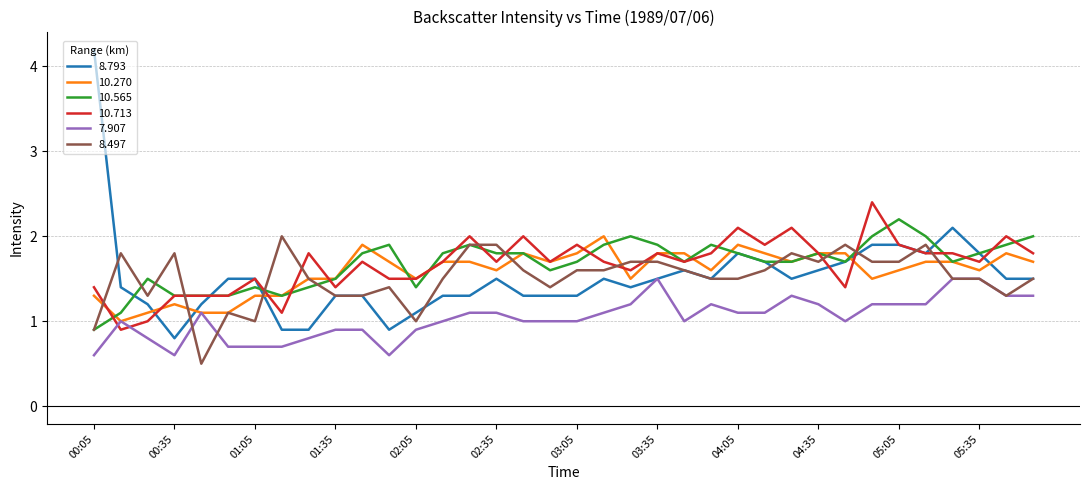

Is this an area chart (filled region under the line)?

No